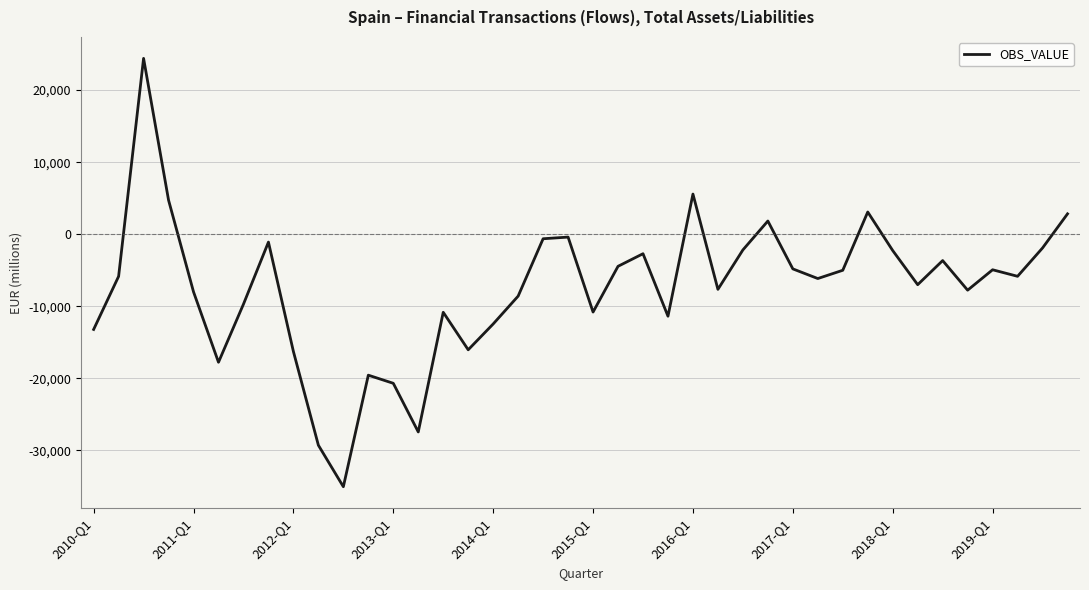

What is the difference between the maximum and minimum values?

59429